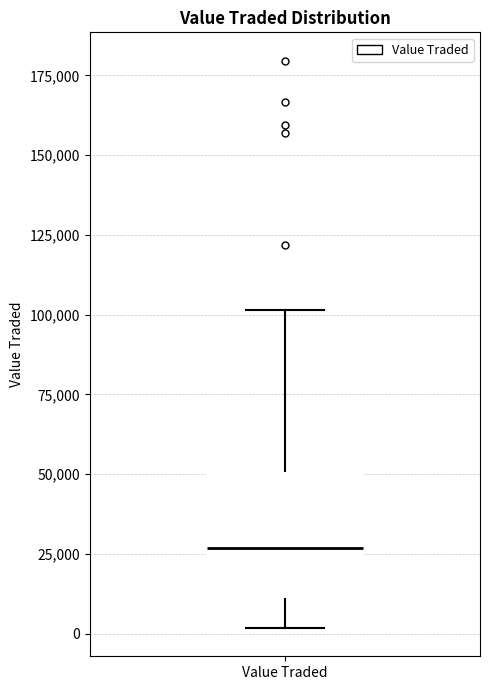

Where does the upper whisker of the box for Value Traded end on the y-axis? The values are not printed on the chart, so give them approximately, as read against the axis.

100000